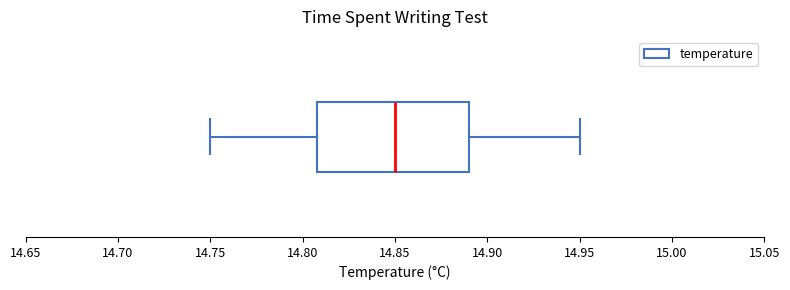

Transcribe this box plot: give where the median line is, the range the box spans, and where the two whiskers end, as read against the x-axis. The values are not printed on the chart, so give them approximately, as read against the axis.

median 14.85, box 14.81 to 14.89, whiskers 14.75 to 14.95